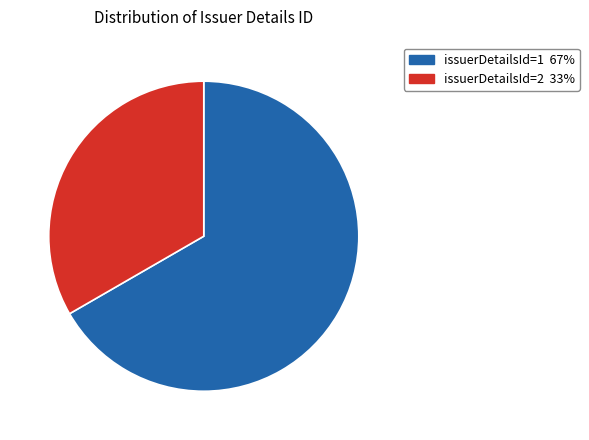

How many segments does this pie chart have?

2